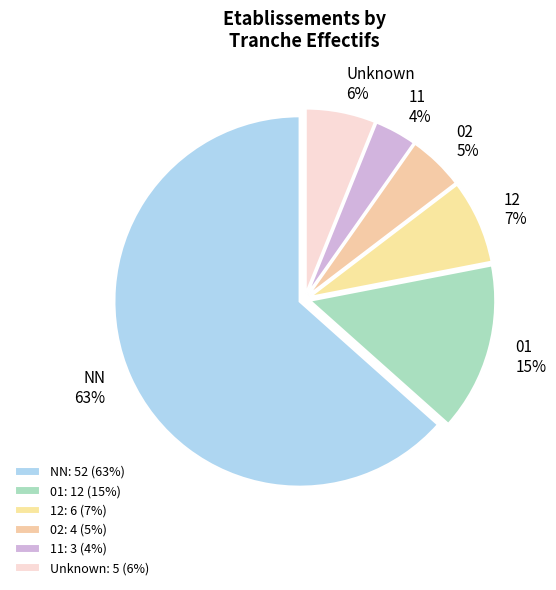

What is the majority slice?

NN